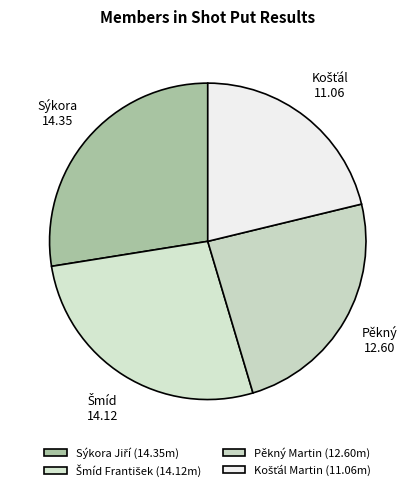

Is Sýkora Jiří the majority of the pie?

No